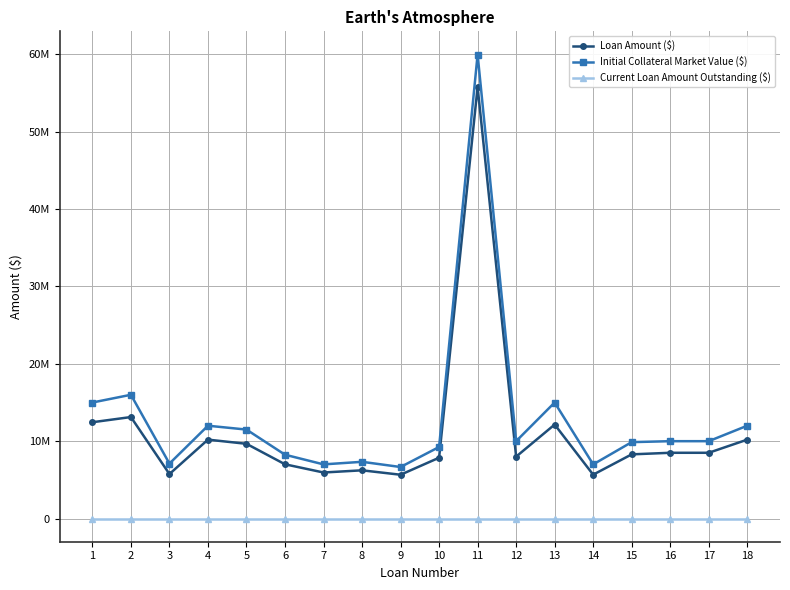

At which label does Initial Collateral Market Value ($) reach its peak?

11